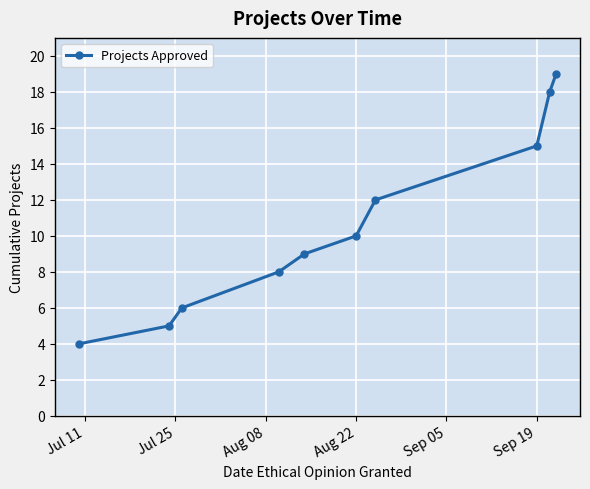

Is this an area chart (filled region under the line)?

No